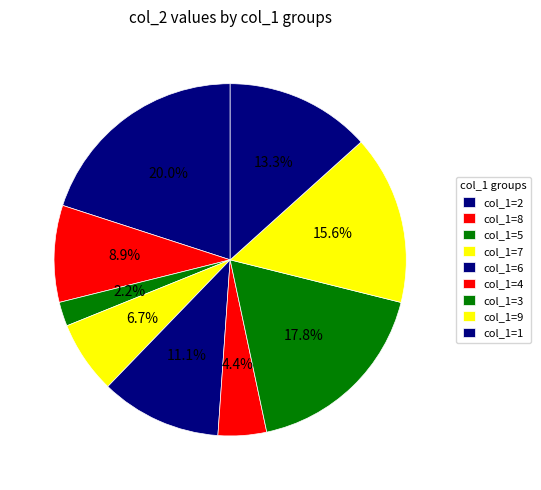

Is there any slice that represents more than half of the pie?

No